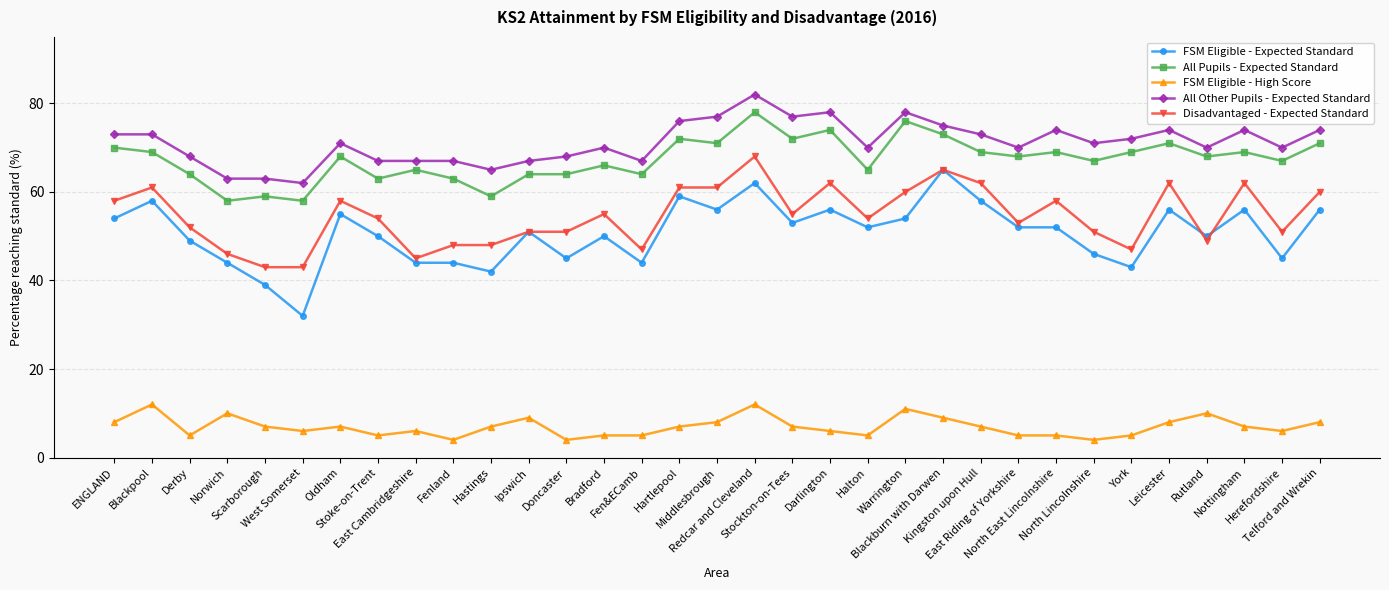

Which series has the largest range (max minus min)?

FSM Eligible - Expected Standard